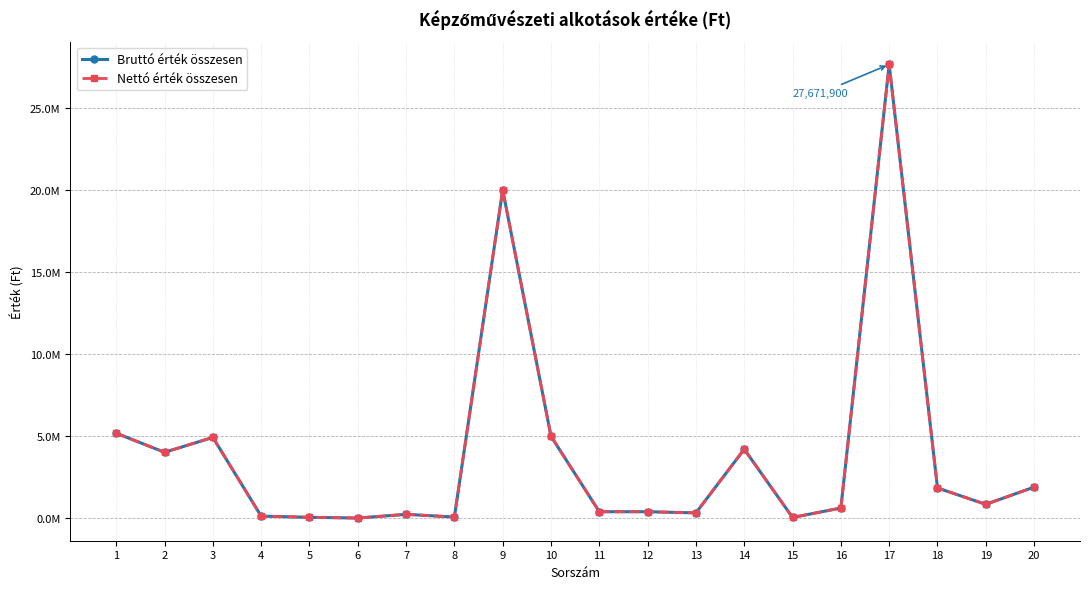

What is the sum of the Bruttó érték összesen values at 11 and 10?

5400000